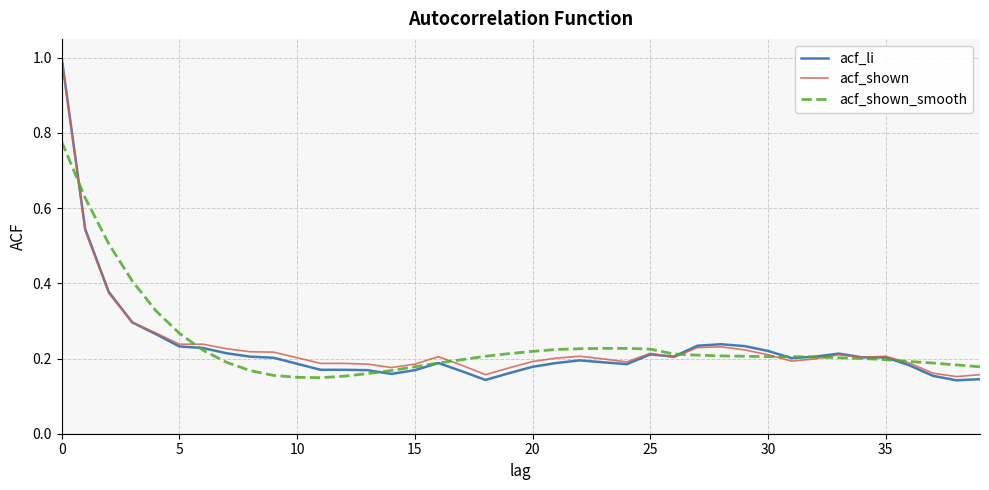

What is the greatest value displayed?

1.0